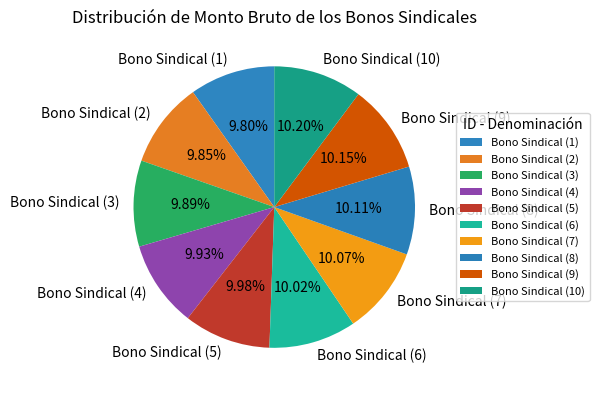

Is the sum of Bono Sindical (1) and Bono Sindical (4) greater than half?

No